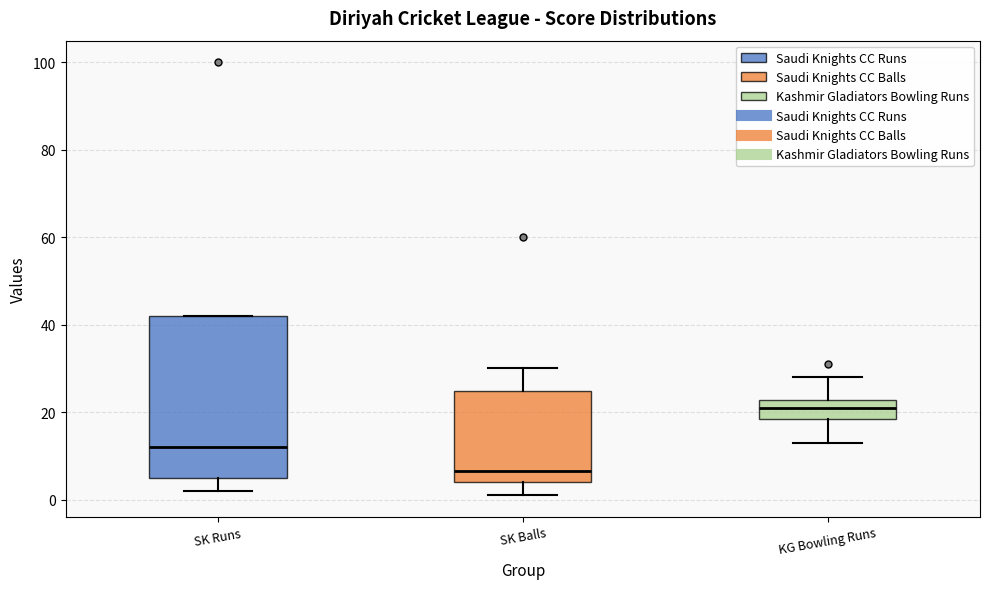

Which box's median line is the highest?

KG Bowling Runs